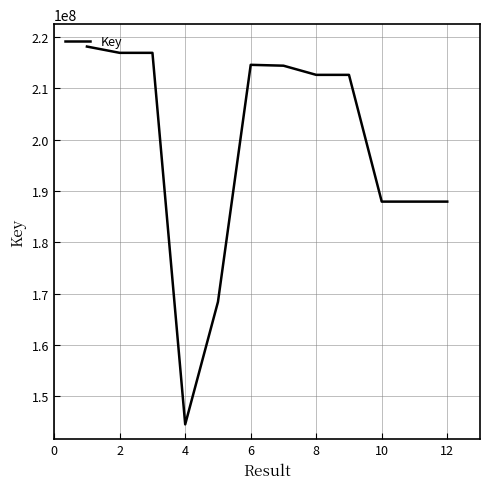

What is the difference between the maximum and minimum values?

73633992